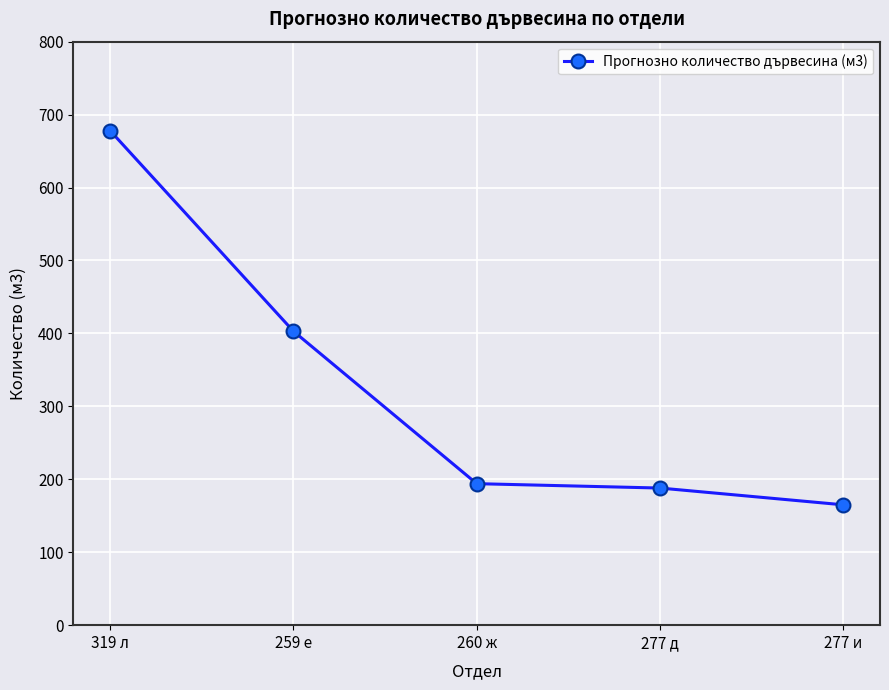

Approximately how many times larger is the value at 277 д compared to 319 л?

0.3